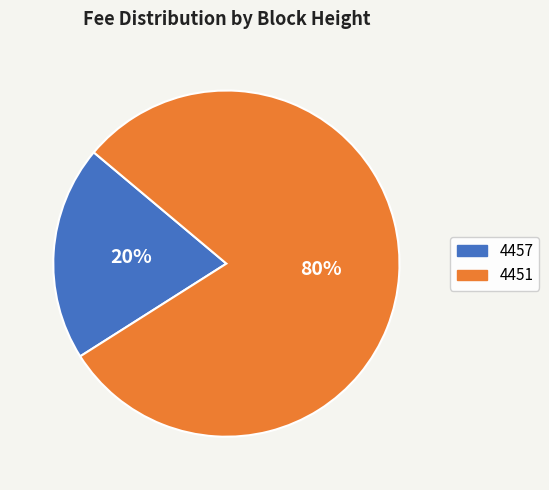

Is there any slice that represents more than half of the pie?

Yes